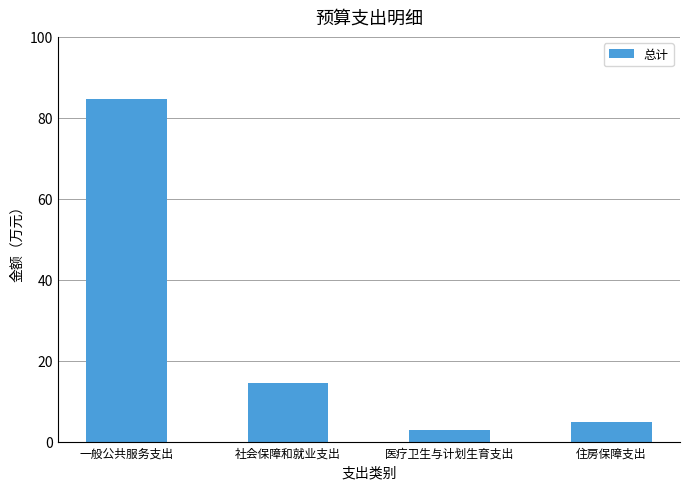

How many bars are there in total?

4